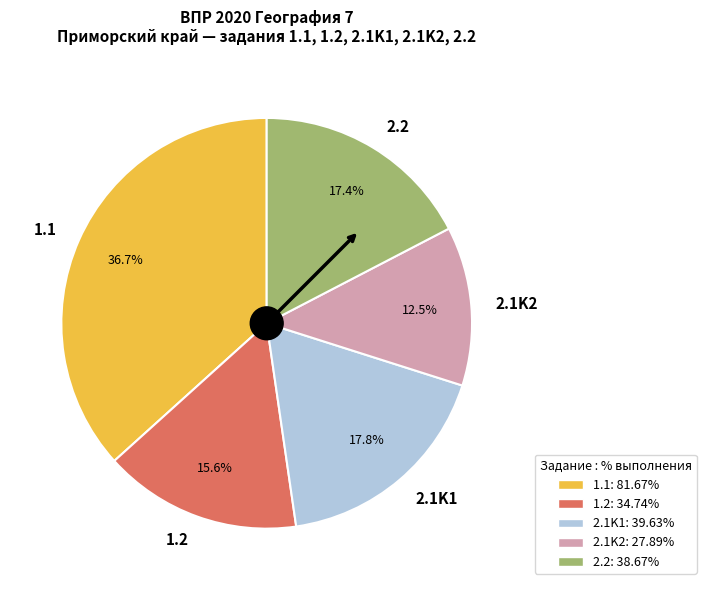

What is the largest slice in the pie chart?

1.1